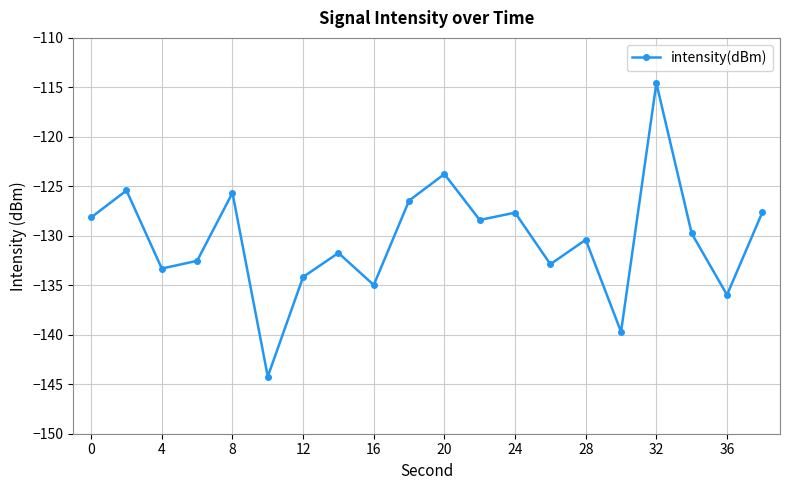

What is the sum of all values?

-2607.3